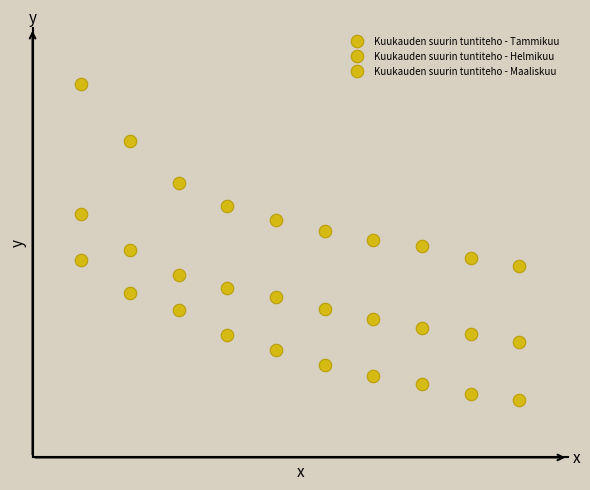

Is this an area chart (filled region under the line)?

No